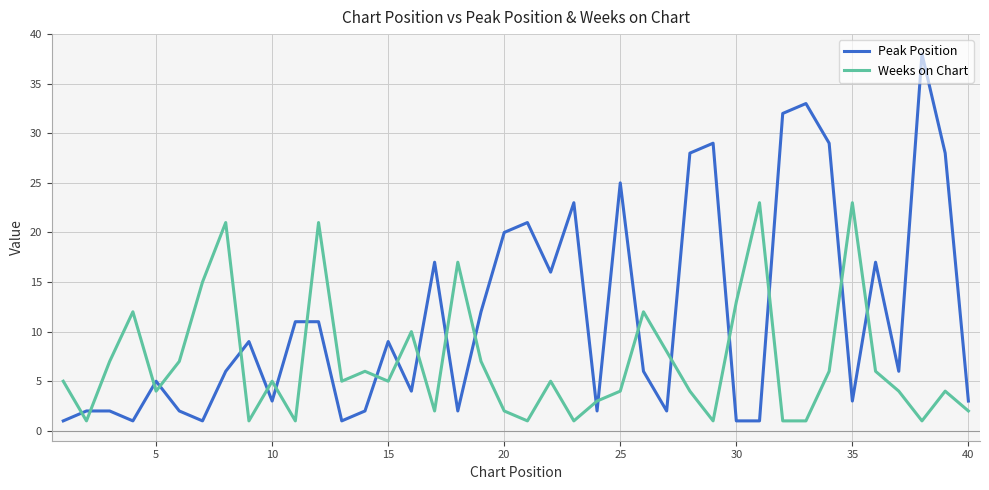

What are all the series names shown in the legend?

Peak Position, Weeks on Chart